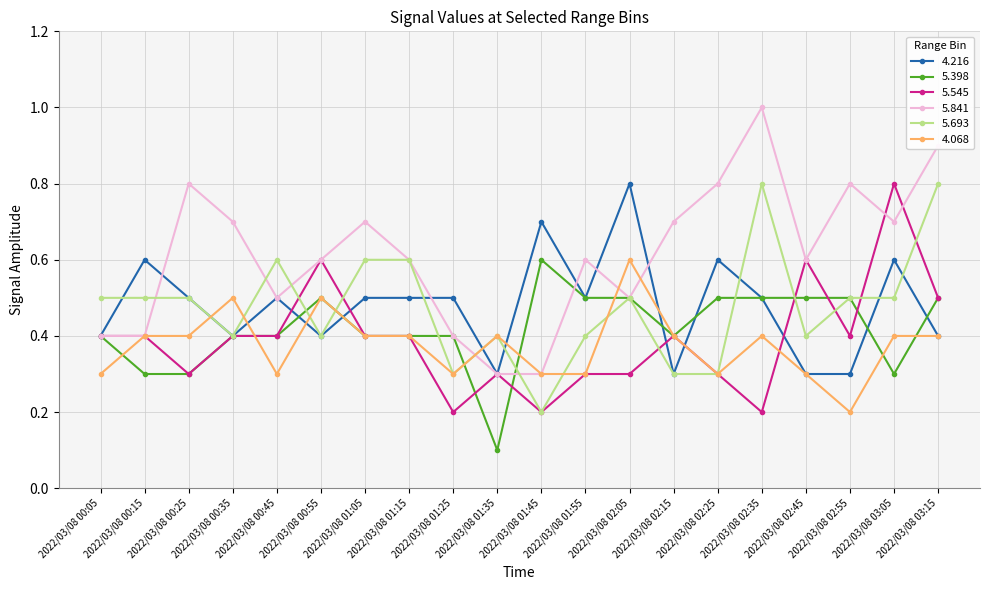

The 4.216 series shows 0.5 at 2022/03/08 01:55. True or false?

True